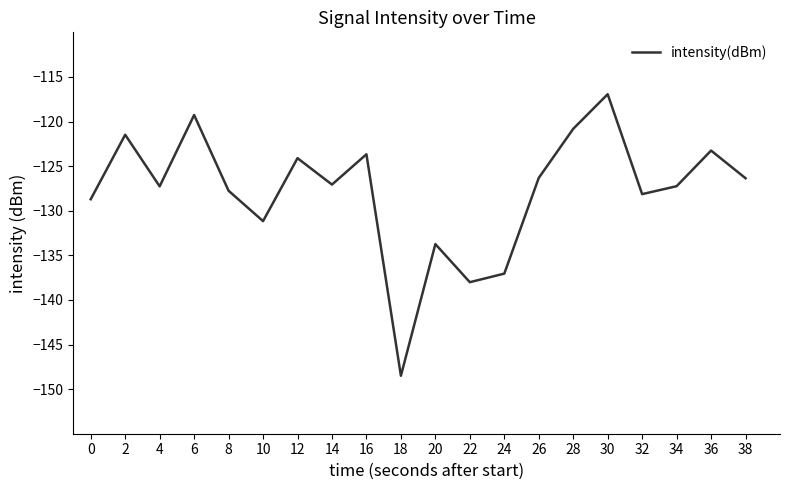

At which category does the data reach its first local peak?

2